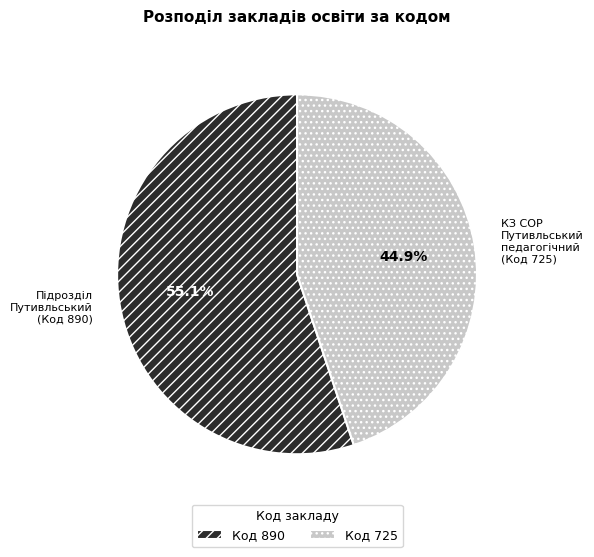

Is there any slice that represents more than half of the pie?

Yes